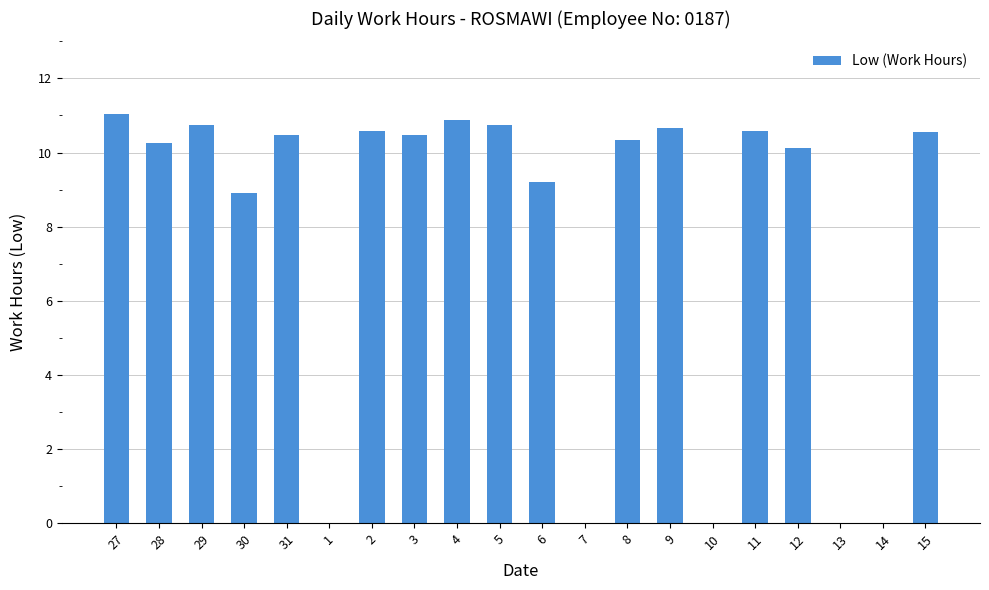

At which label is the value closest to 5?

30